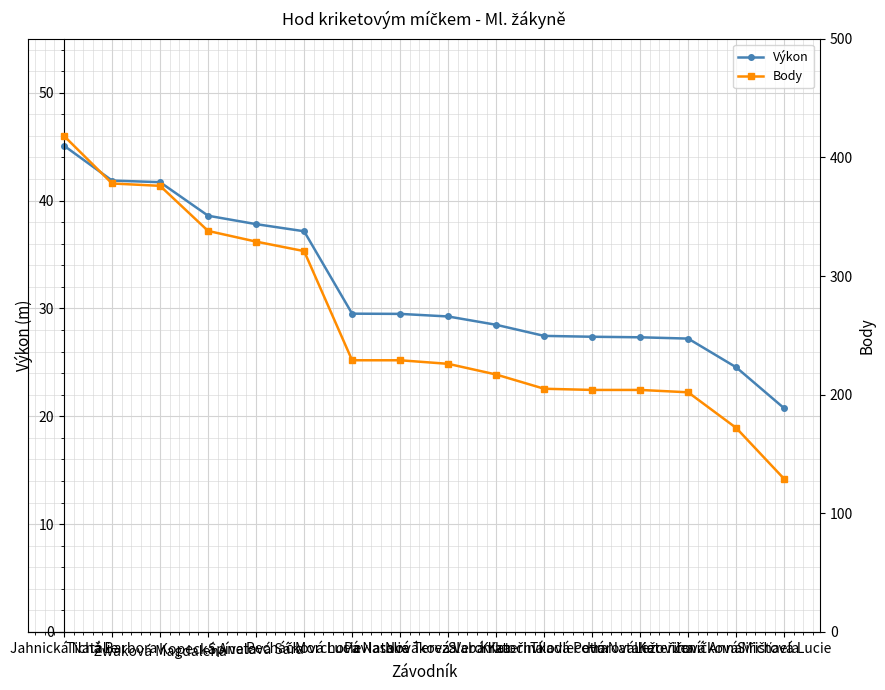

Which category has the lowest value across all series?

Siřišťová Lucie